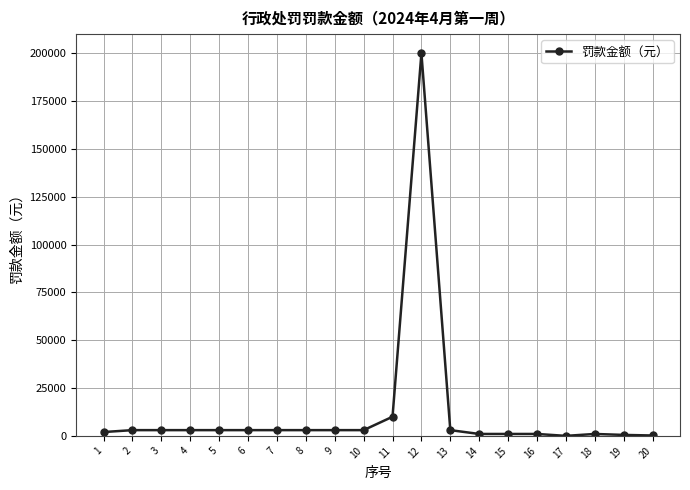

What is the maximum value shown in the chart?

200000